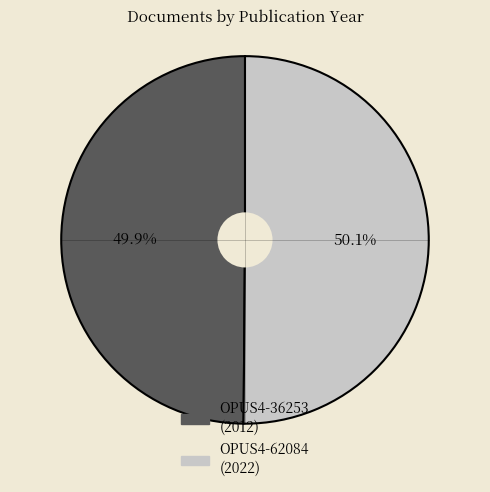

What percentage is the OPUS4-62084 slice, to the nearest percent?

50%